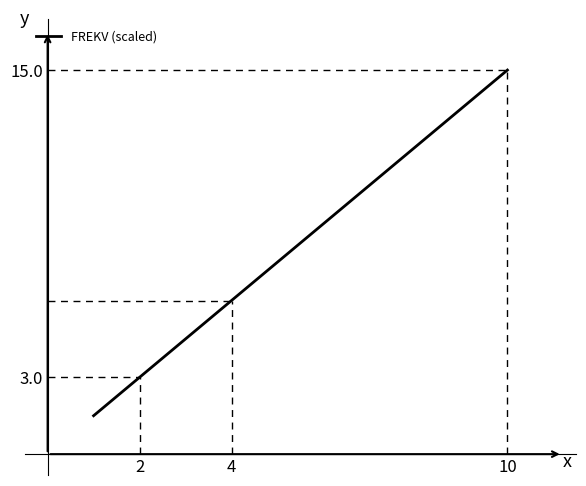

What is the maximum value shown in the chart?

15.0